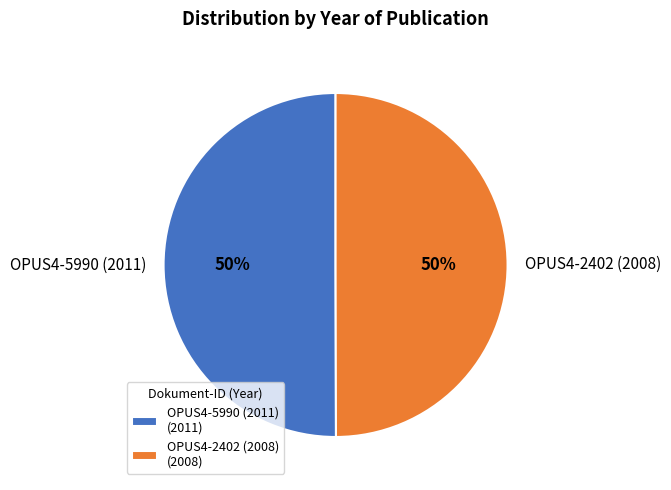

To the nearest percent, what percentage of the pie is OPUS4-5990 (2011)?

50%